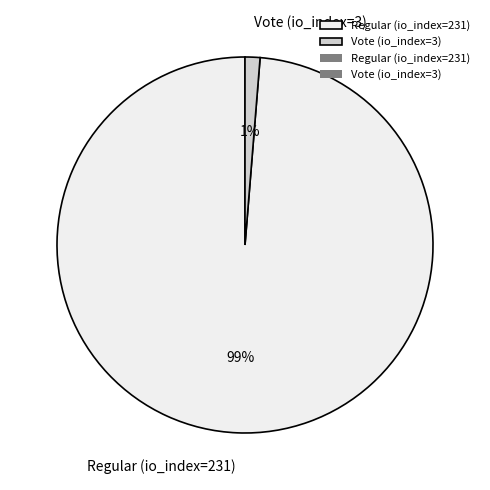

To the nearest percent, what portion does Regular (io_index=231) represent?

99%